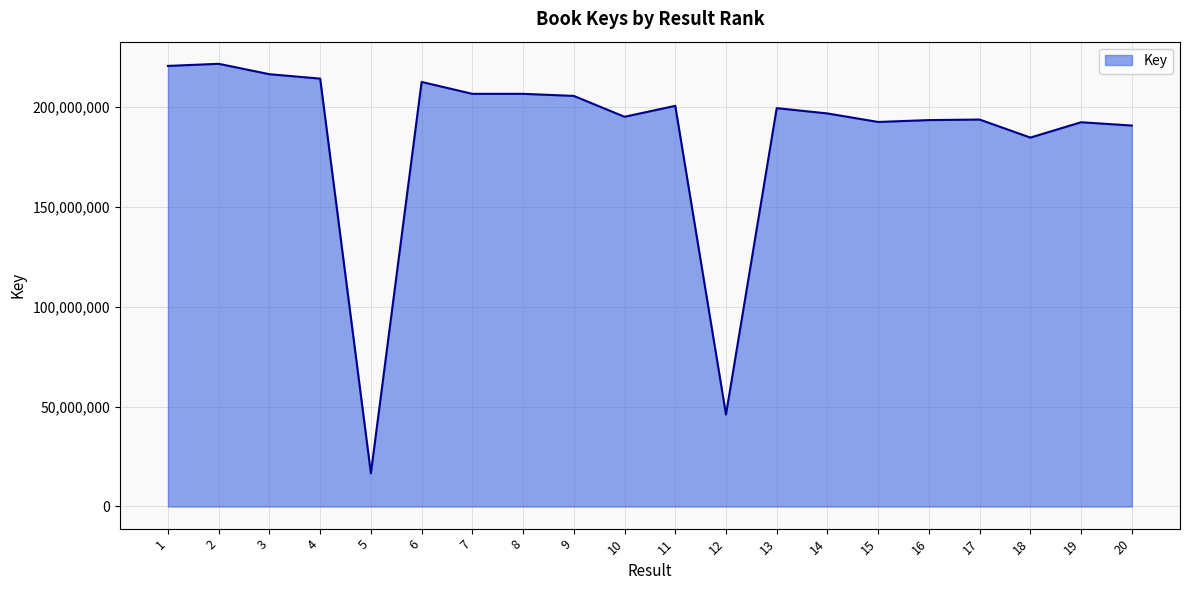

Does the chart display data point markers on the line(s)?

No